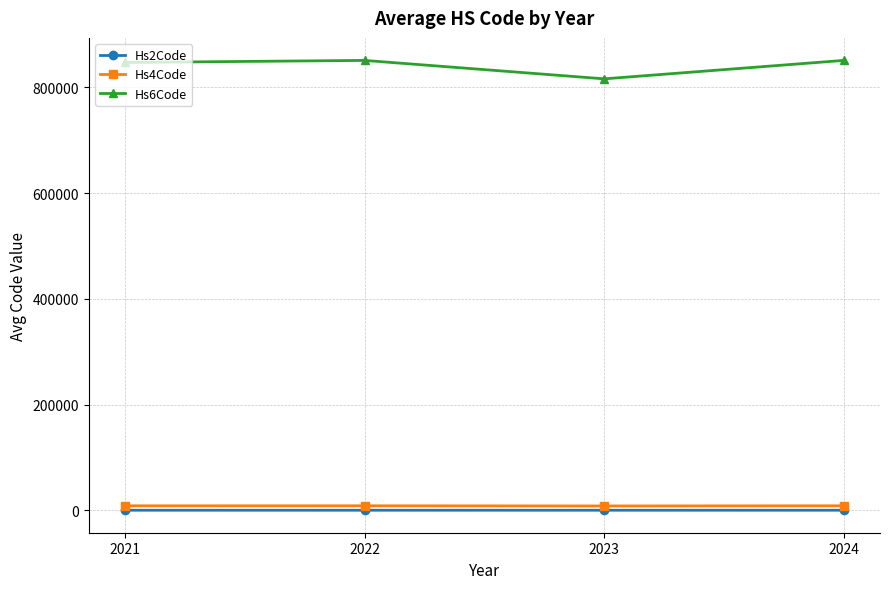

The value of Hs6Code at 2021 is 847156.7. True or false?

True